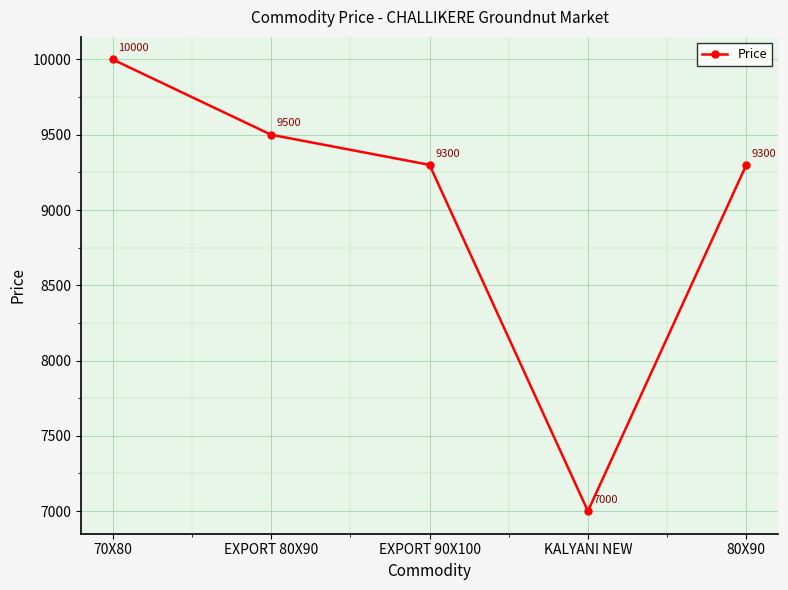

What is the label of the 4th point from the left?

KALYANI NEW